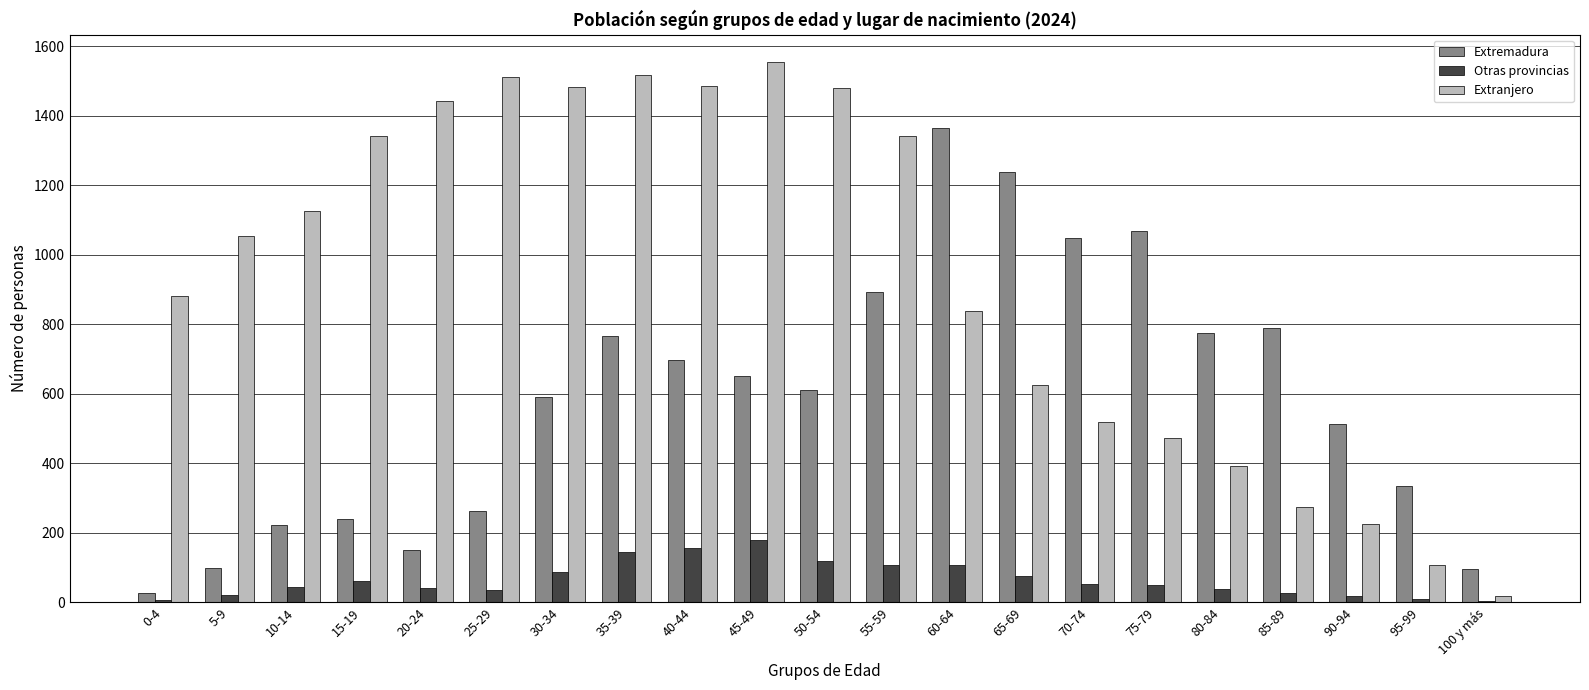

Which series has the widest spread of values?

Extranjero